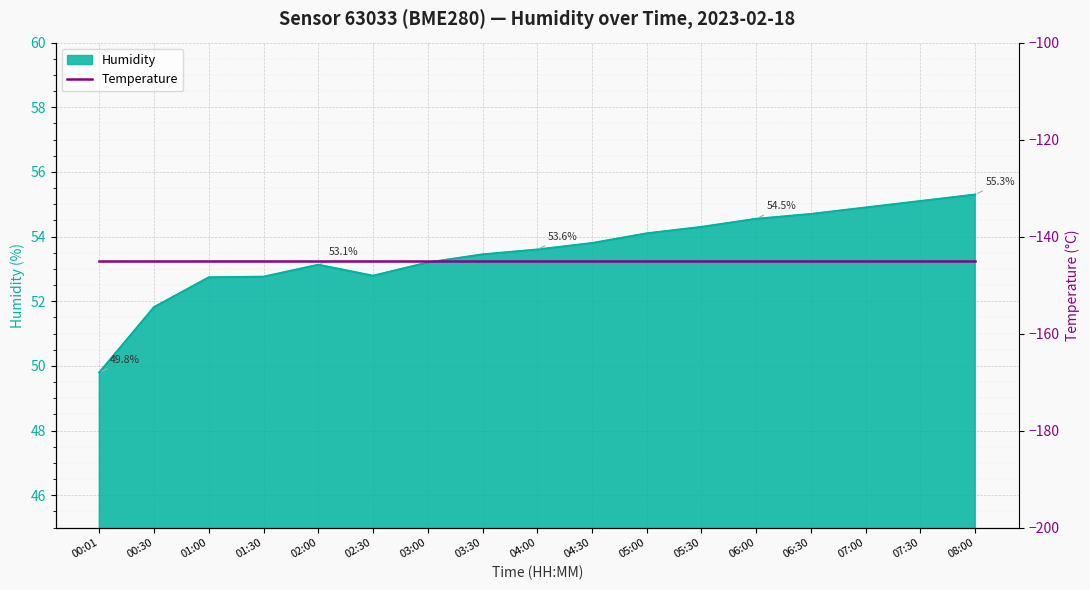

List the labels in order of value, smallest first.

00:01, 00:30, 01:00, 01:30, 02:30, 02:00, 03:00, 03:30, 04:00, 04:30, 05:00, 05:30, 06:00, 06:30, 07:00, 07:30, 08:00